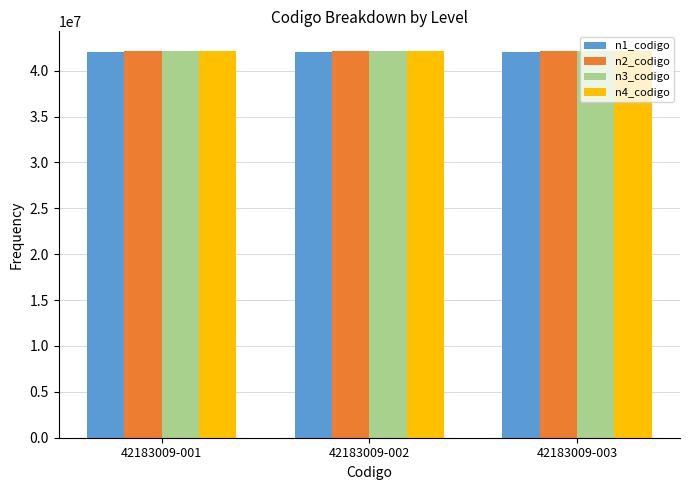

What is the sum of all n4_codigo values?

126549027